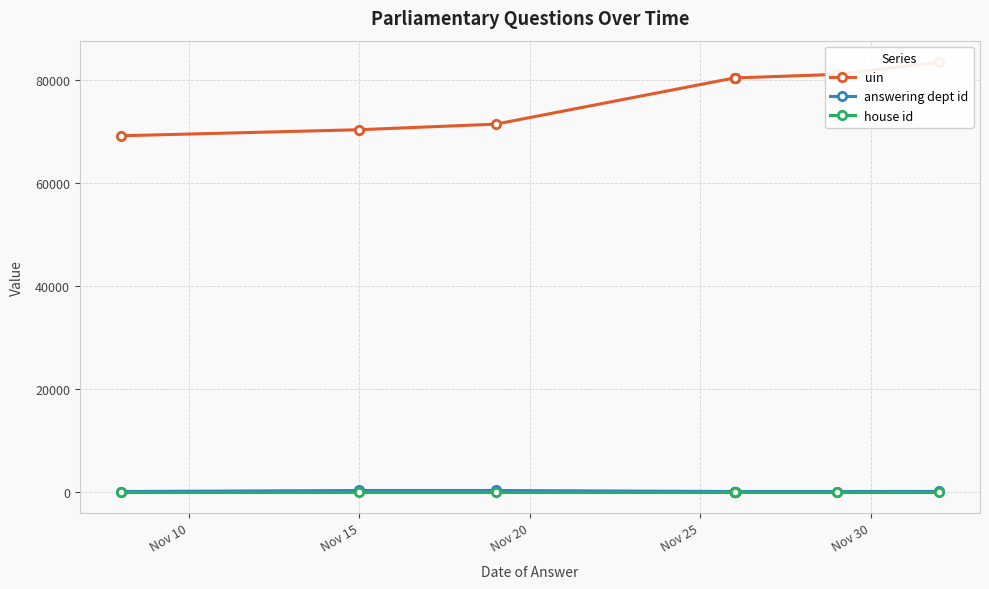

True or false: answering dept id has a value of 3 at Nov 25.

False